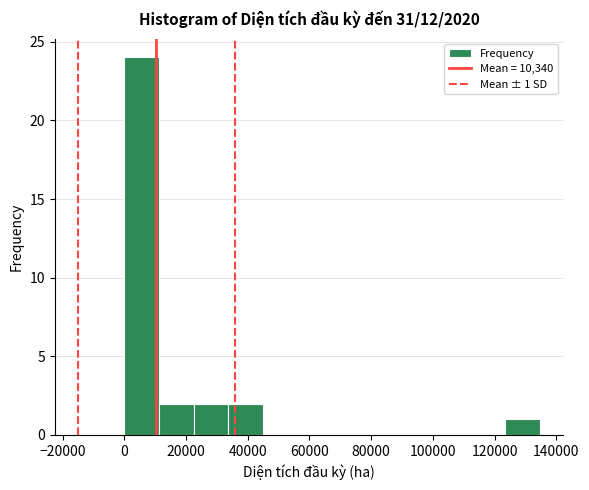

Over which range of the x-axis is the bar tallest?

0 to 12000